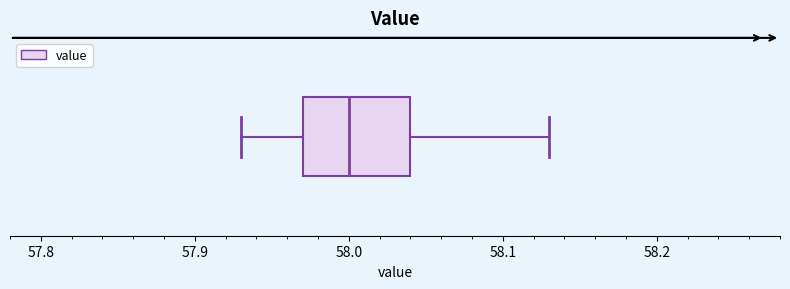

Read this box plot against the x-axis: the position of the median line, the range covered by the box, and the ends of both whiskers. The values are not printed on the chart, so give them approximately, as read against the axis.

median 58.00, box 57.97 to 58.04, whiskers 57.93 to 58.13